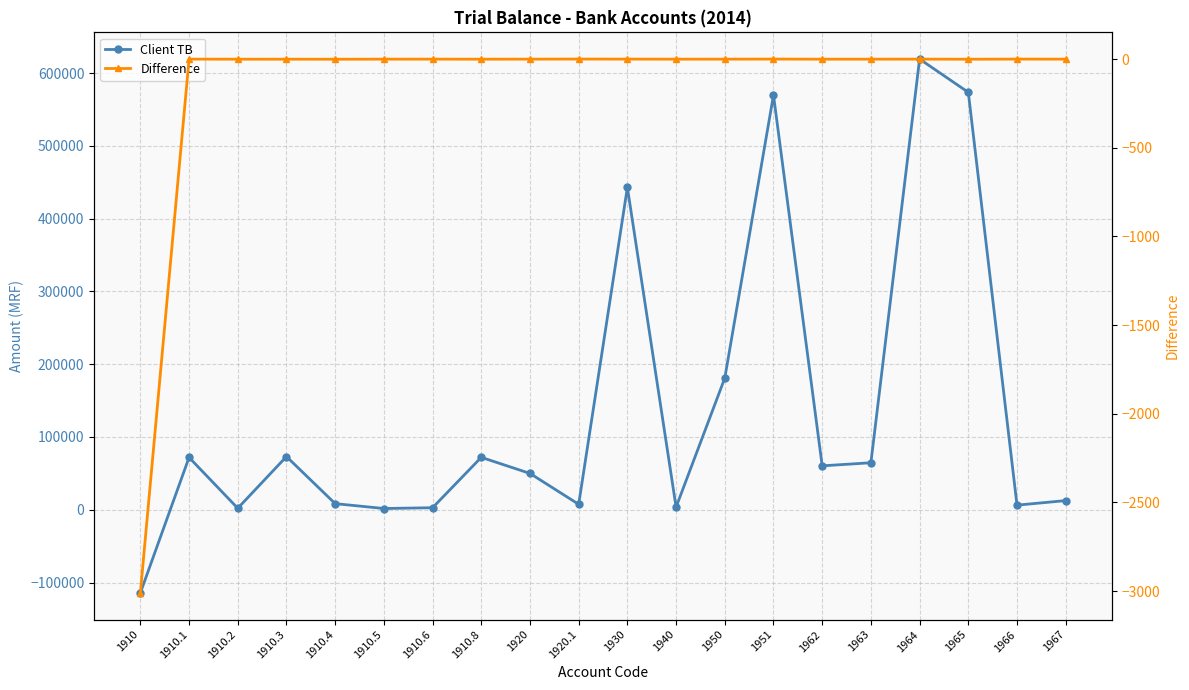

Reading left to right, list all the values displayed in this chart.

Client TB: 1910=-114246.1	1910.1=71913.9	1910.2=2064.1	1910.3=73089.7	1910.4=8403.7	1910.5=1722.5	1910.6=2804.9	1910.8=72020.0	1920=49920.8	1920.1=7500.0	1930=442911.5	1940=3634.2	1950=180899.9	1951=569732.9	1962=60340.3	1963=64597.8	1964=619232.8	1965=573540.1	1966=6347.6	1967=12590.2
Difference: 1910=-3010.1	1910.1=0.1	1910.2=-0.3	1910.3=-0.3	1910.4=-0.5	1910.5=-0.1	1910.6=0.0	1910.8=-0.2	1920=0.0	1920.1=0.5	1930=0.2	1940=-0.1	1950=-0.1	1951=0.3	1962=-0.2	1963=-0.2	1964=0.1	1965=-0.5	1966=0.2	1967=0.0